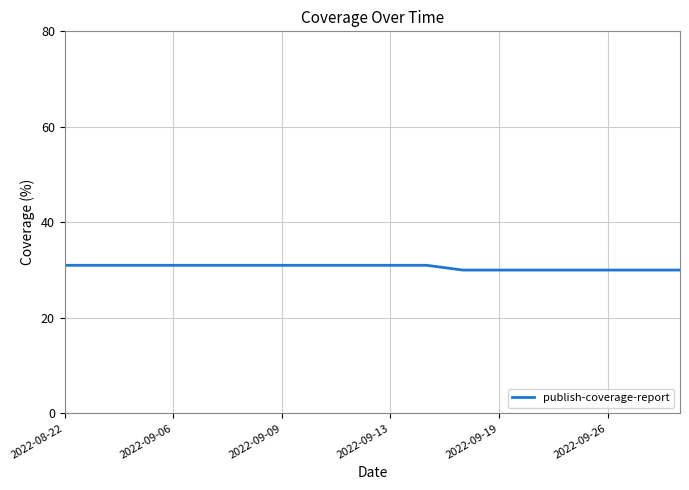

What is the maximum value shown in the chart?

31